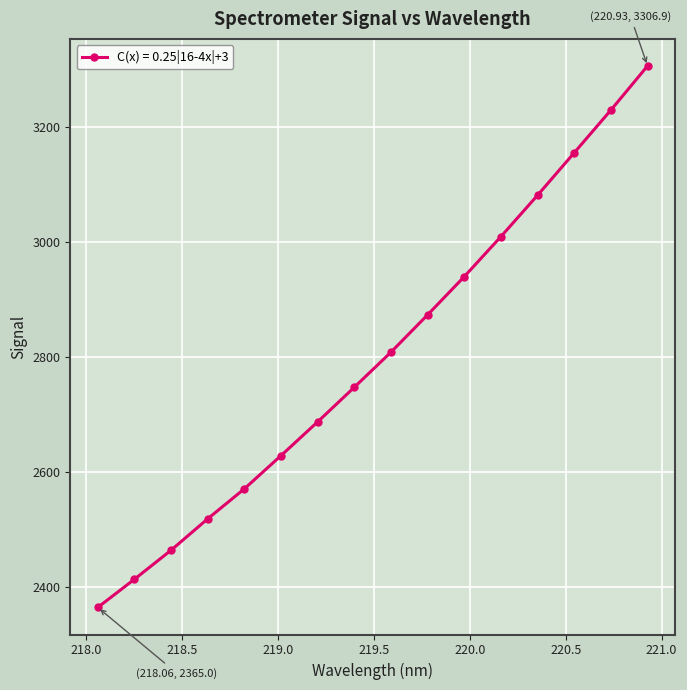

What is the greatest value displayed?

3306.9